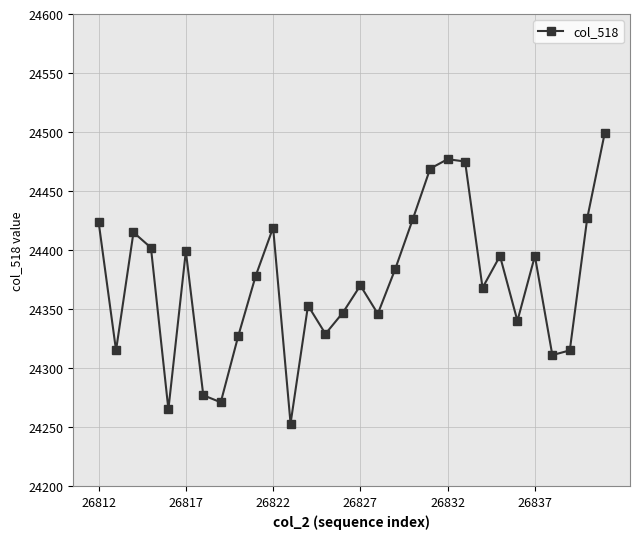

True or false: the data has more than 2 interior local peaks.

True